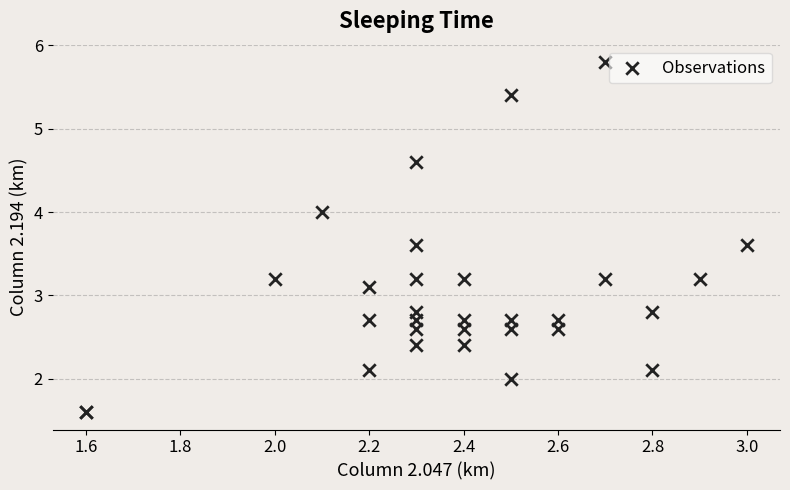

What Y value in the scatter plot is closest to 3?

3.1